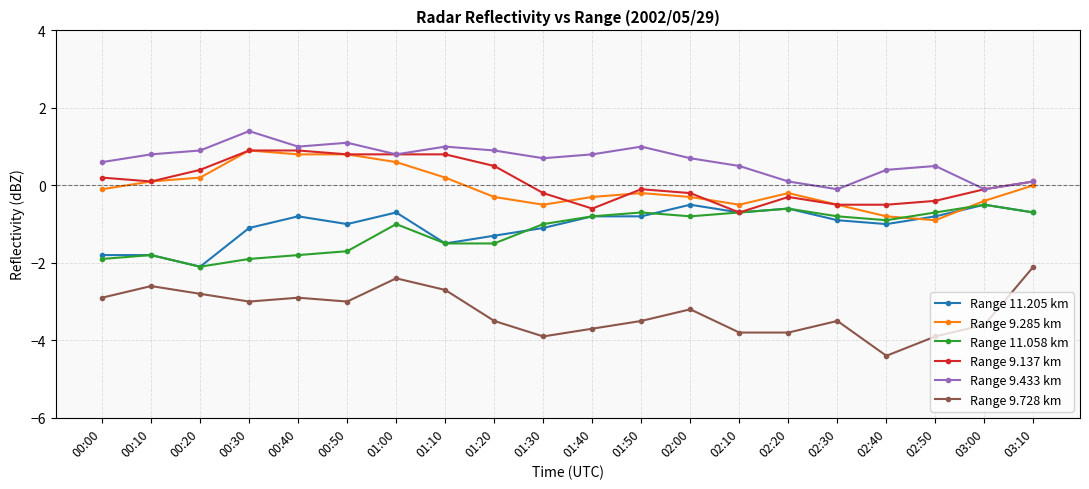

At 00:00, list the series in order from smallest to largest.

Range 9.728 km, Range 11.058 km, Range 11.205 km, Range 9.285 km, Range 9.137 km, Range 9.433 km